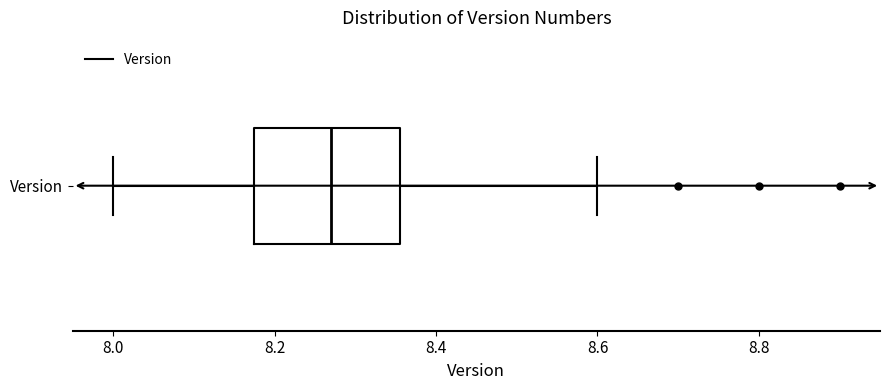

Where does the median line of the box for Version sit on the x-axis? The values are not printed on the chart, so give them approximately, as read against the axis.

8.28